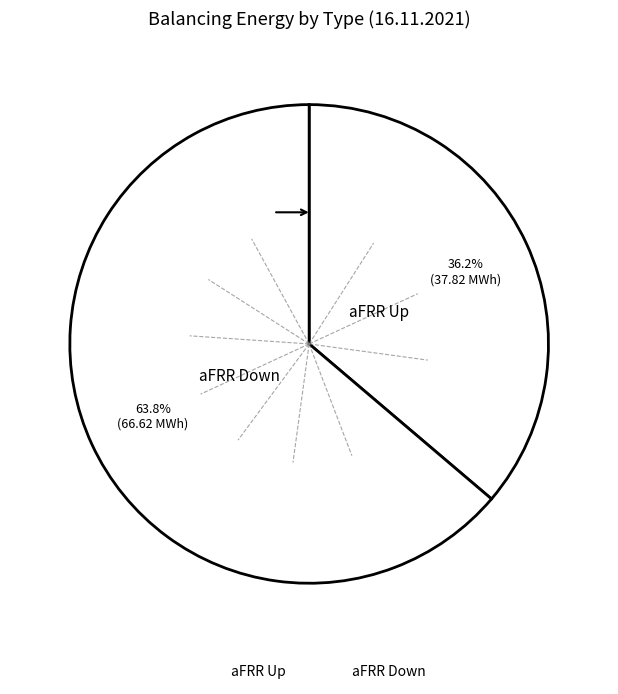

How many segments does this pie chart have?

2